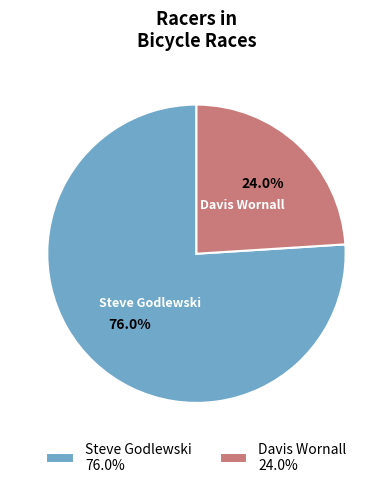

What percentage is the Davis Wornall slice, to the nearest percent?

24%